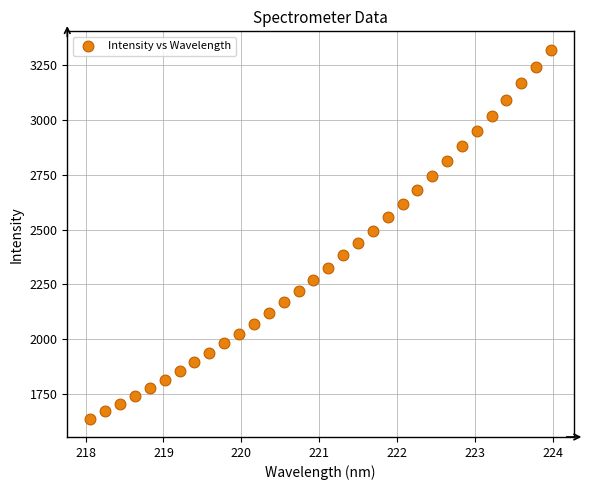

What is the range of Y values (max minus min)?

1680.5